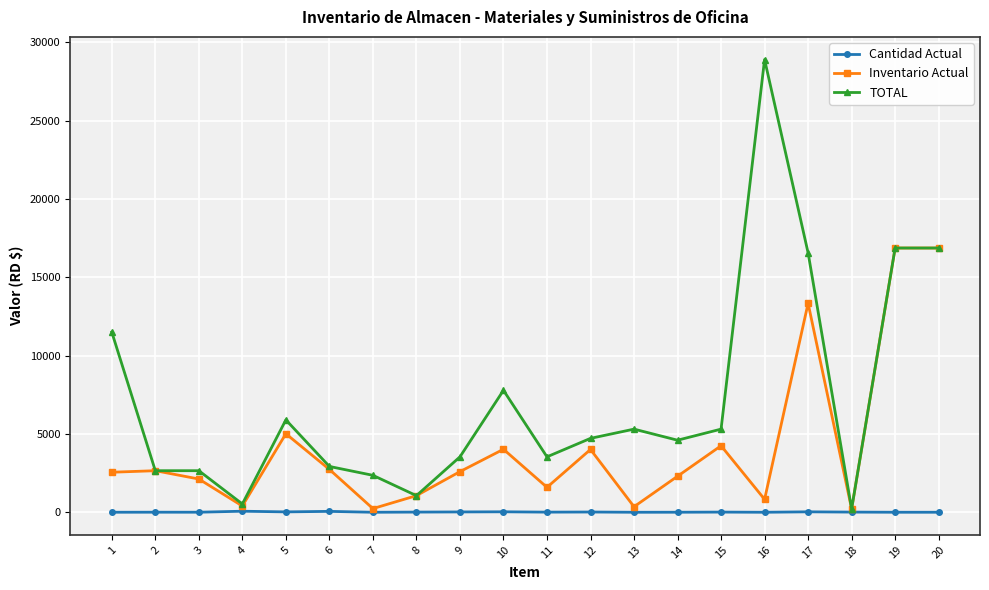

At which category does the chart reach its peak across all series?

16